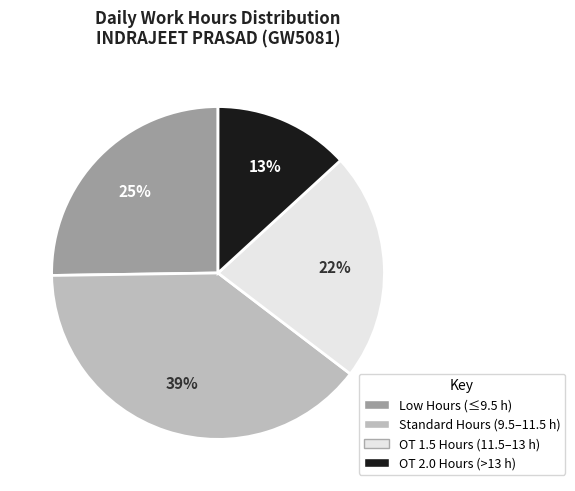

To the nearest percent, what is the difference between the largest and smallest slice percentages?

26%